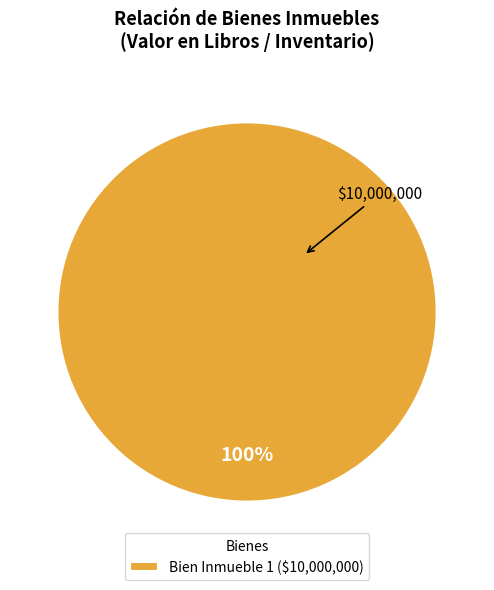

The Bien Inmueble 1 ($10,000,000) slice represents 100% of the pie. True or false?

True